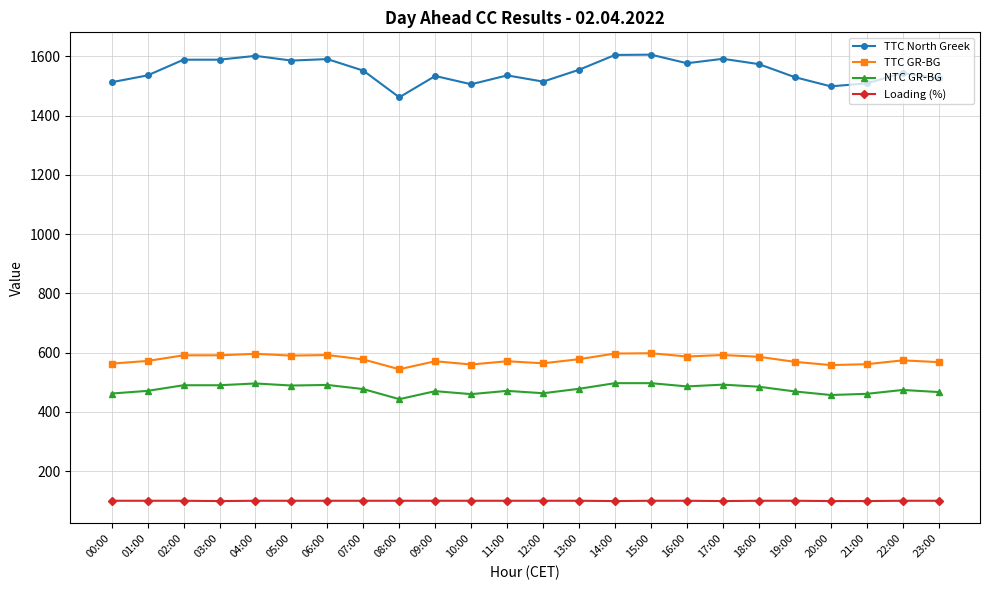

What is the difference between the highest and lowest values at 20:00?

1400